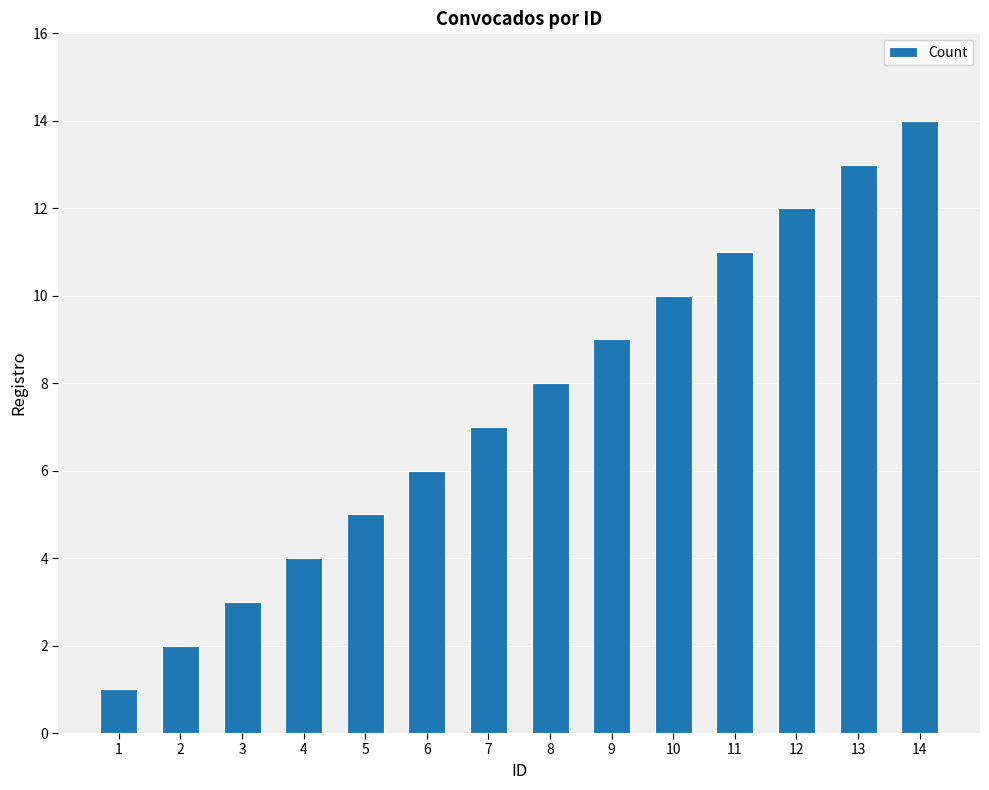

Between 14 and 1, which is larger?

14